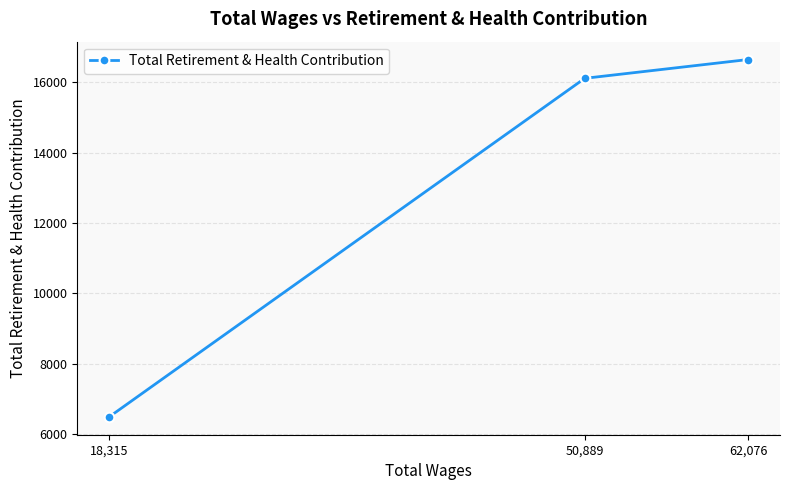

Between 50,889 and 62,076, which is larger?

62,076